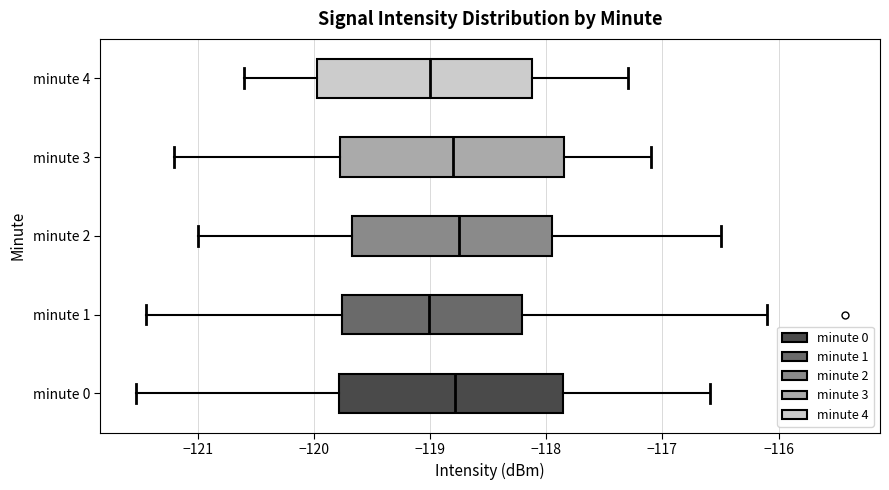

Where is the right edge of the box for minute 2 on the x-axis? The values are not printed on the chart, so give them approximately, as read against the axis.

-117.9